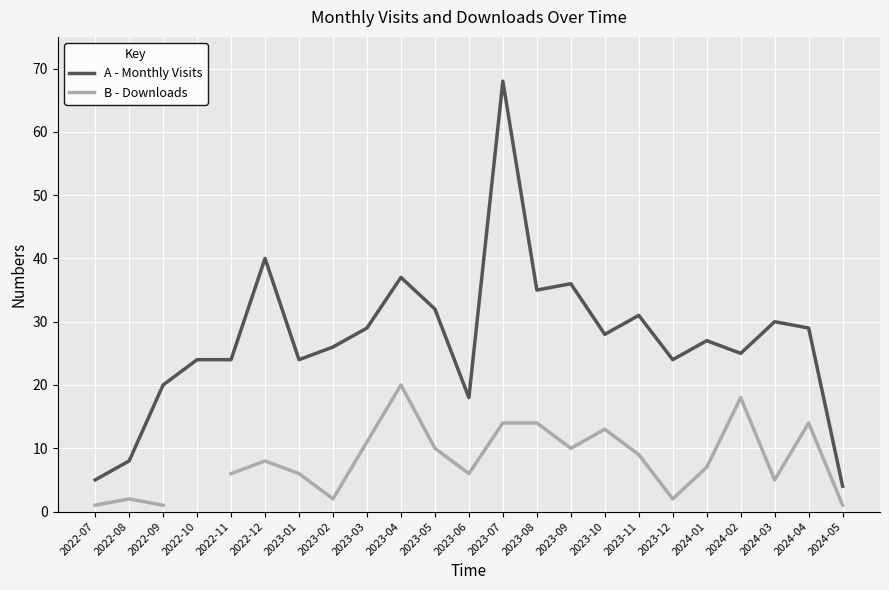

At 2022-07, list the series in order from smallest to largest.

B - Downloads, A - Monthly Visits